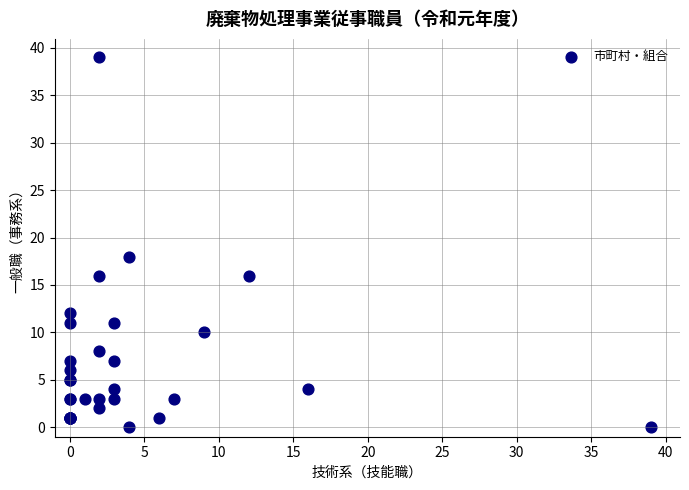

What Y value in the scatter plot is closest to 19?

18